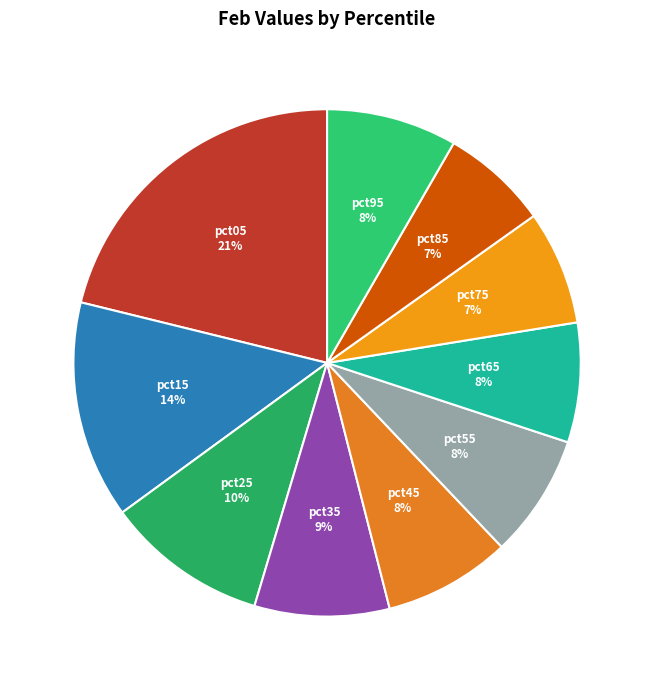

Which category has the biggest portion of the pie?

pct05